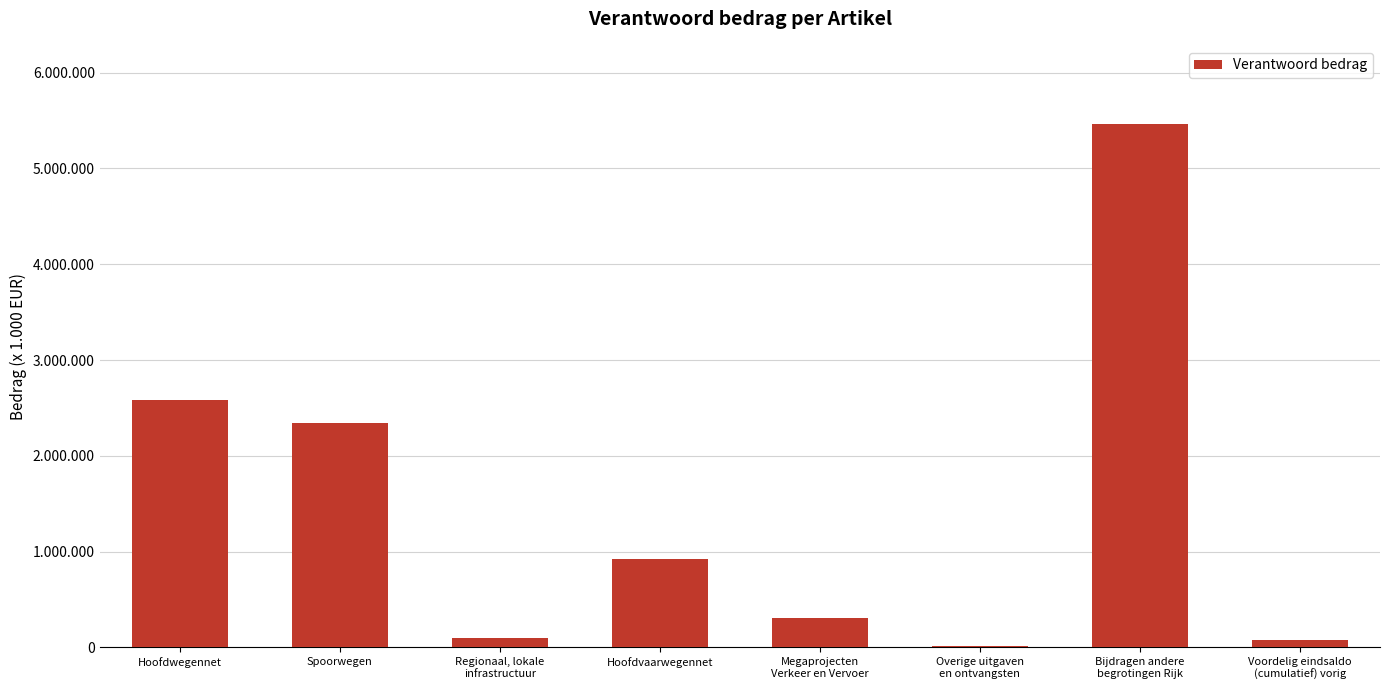

What is the value of the 2nd bar from the left?

2346114